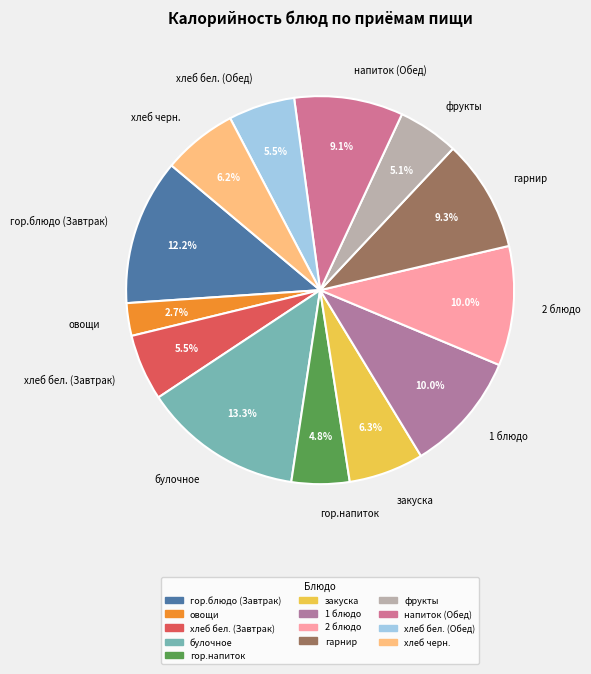

How many slices are in this pie chart?

13